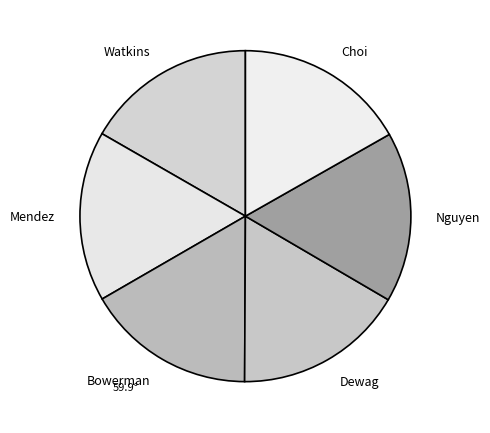

How many slices are in this pie chart?

6